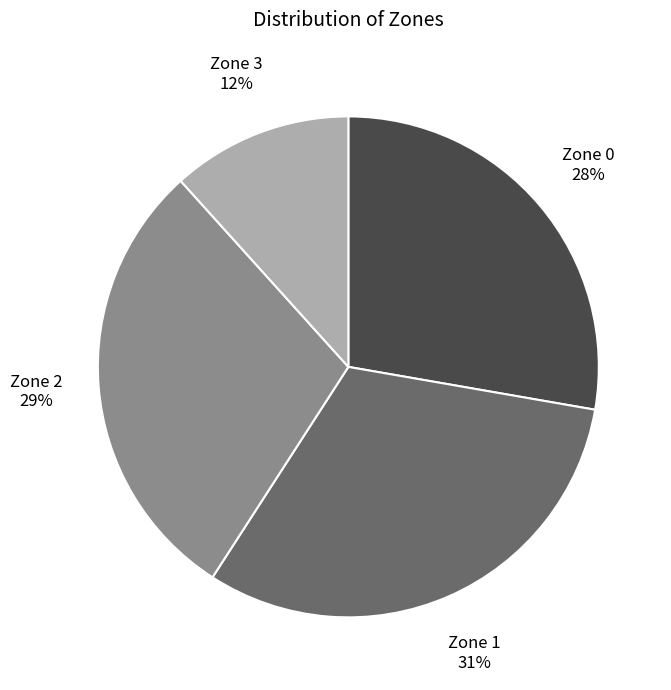

What percentage is the Zone 2 slice, to the nearest percent?

29%